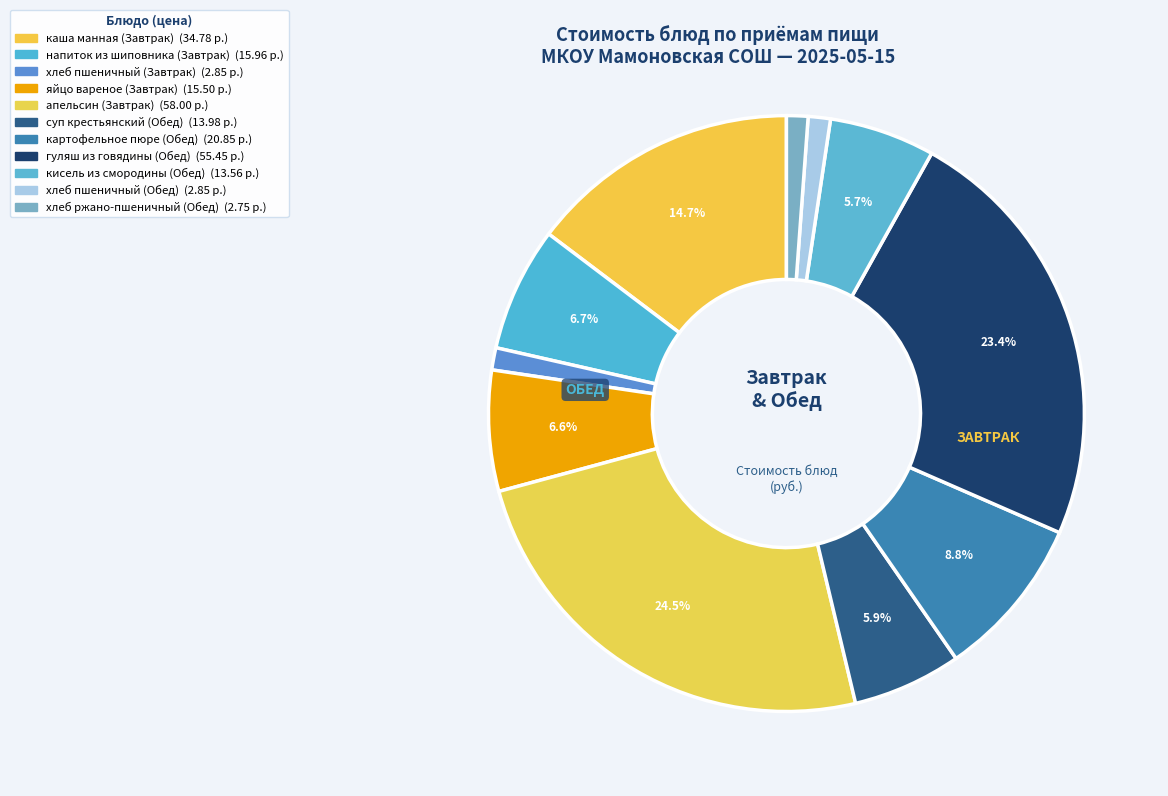

What is the smallest slice in the pie chart?

хлеб ржано-пшеничный (Обед)